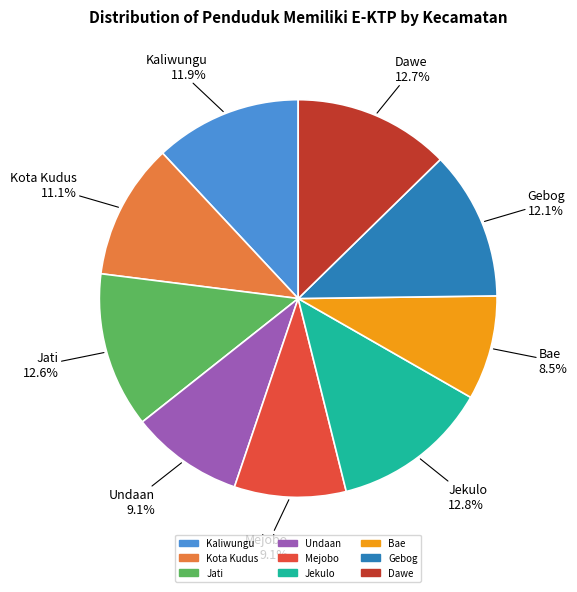

What is the smallest slice in the pie chart?

Bae